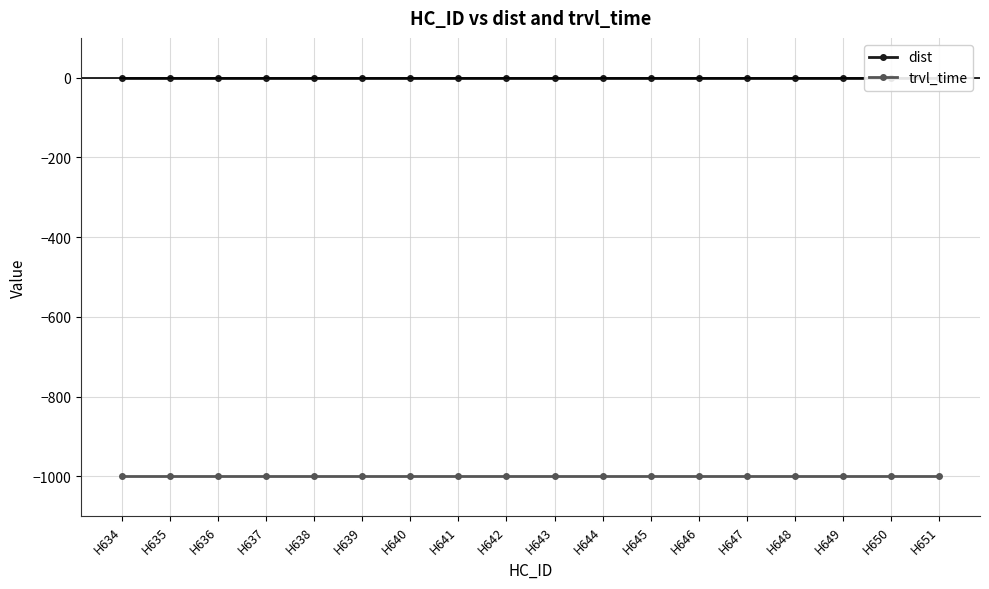

Reading left to right, extract all data points from this chart.

dist: 0	0	0	0	0	0	0	0	0	0	0	0	0	0	0	0	0	0
trvl_time: -999	-999	-999	-999	-999	-999	-999	-999	-999	-999	-999	-999	-999	-999	-999	-999	-999	-999